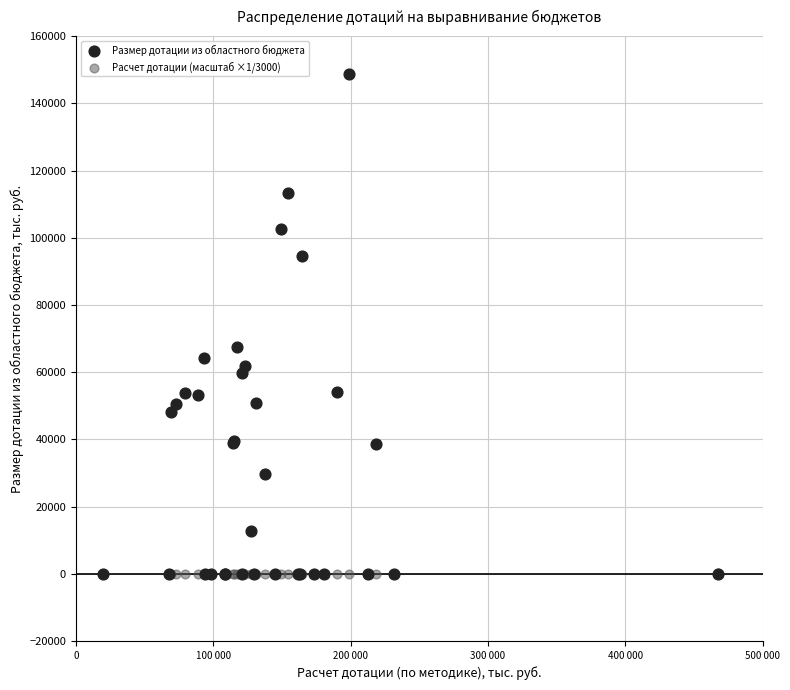

Across all series, what Y value is closest to 74345?

67634.0